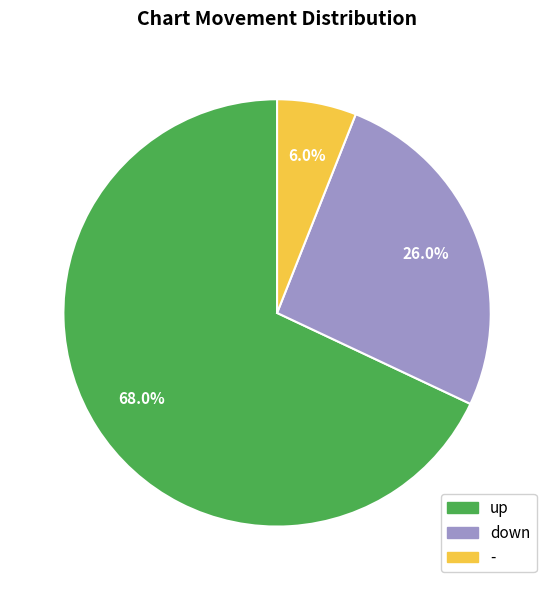

What percentage is the - slice, to the nearest percent?

6%